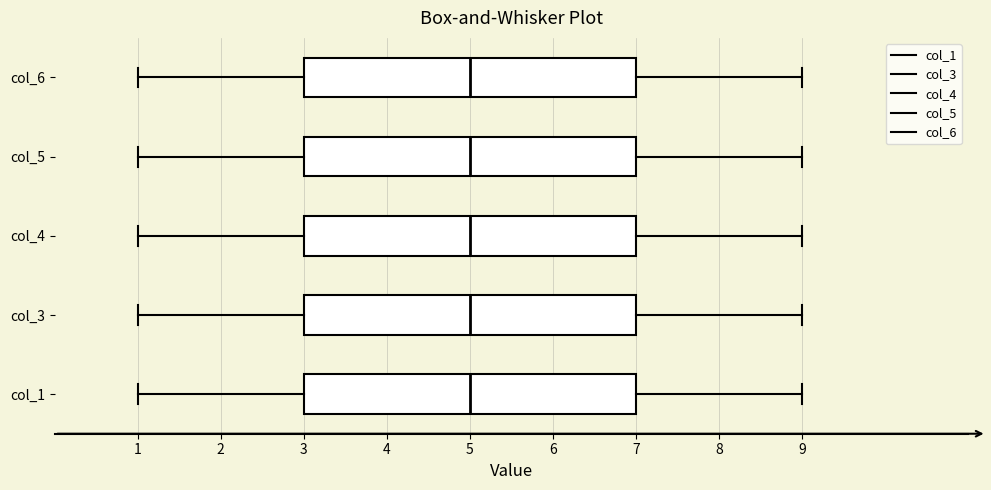

Where is the left edge of the box for col_6 on the x-axis? The values are not printed on the chart, so give them approximately, as read against the axis.

3